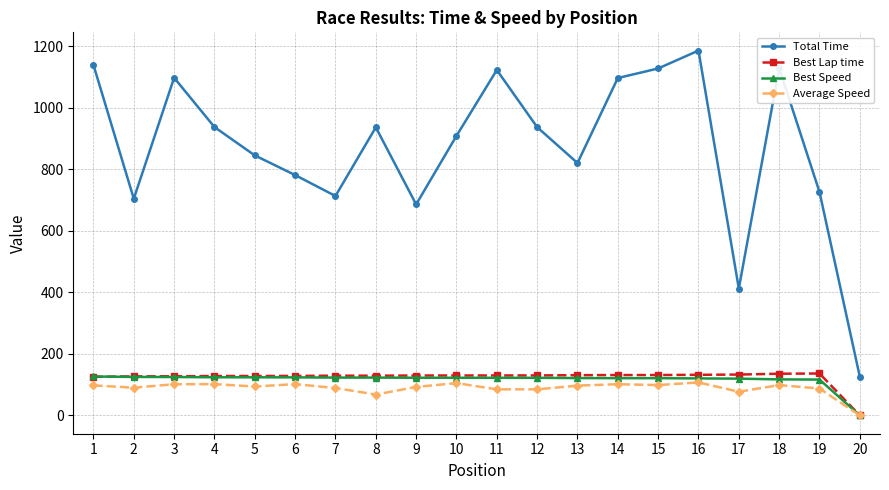

What is the highest value of the Total Time series?

1185.6